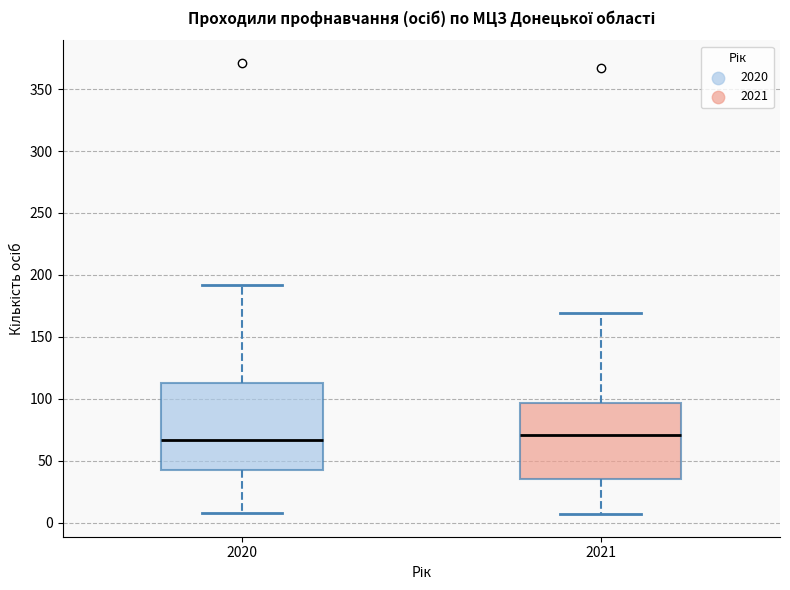

Reading left to right, transcribe this box plot: for each box, give where its median line is, the range the box spans, and where its two whiskers end, as read against the y-axis. The values are not printed on the chart, so give them approximately, as read against the axis.

2020: median 65, box 45 to 115, whiskers 10 to 190
2021: median 70, box 35 to 95, whiskers 5 to 170